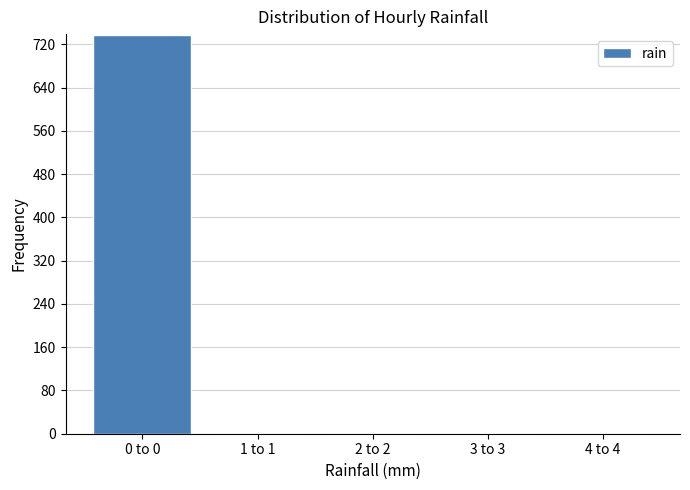

Which category has the highest value across all series?

0 to 0